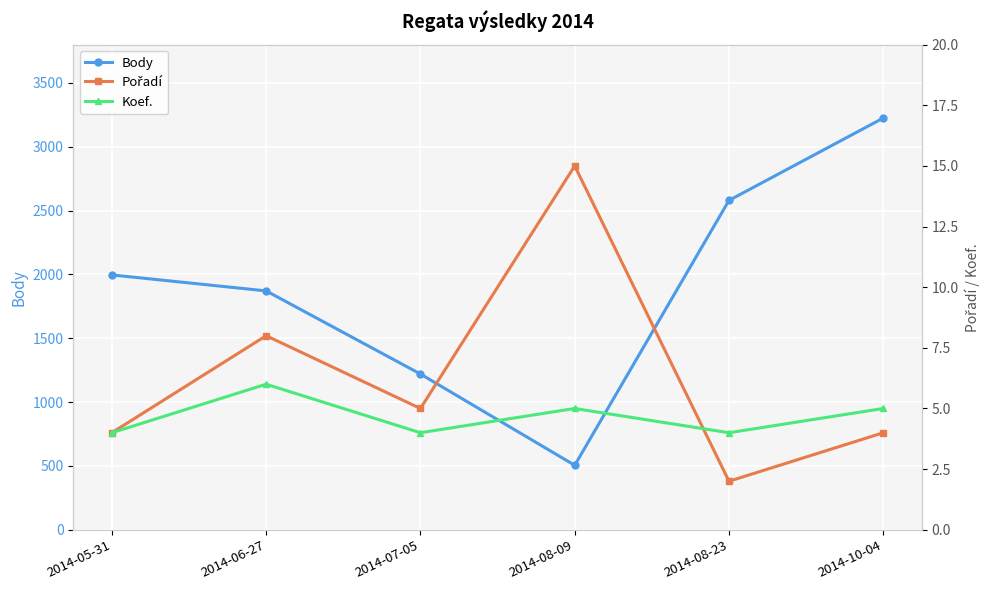

How many interior local valleys does the Koef. series have?

2